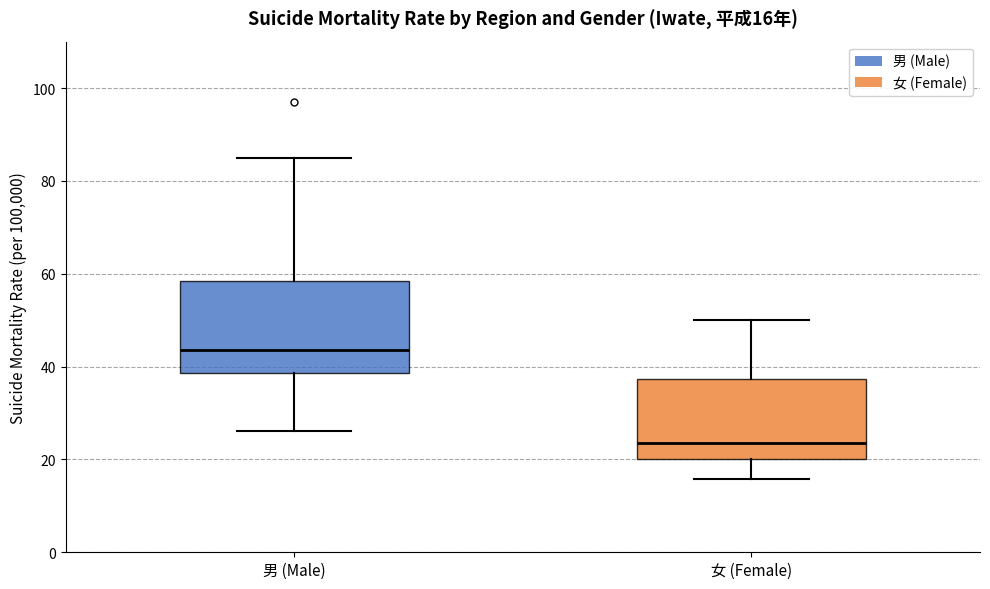

Which box's median line is the highest?

男 (Male)